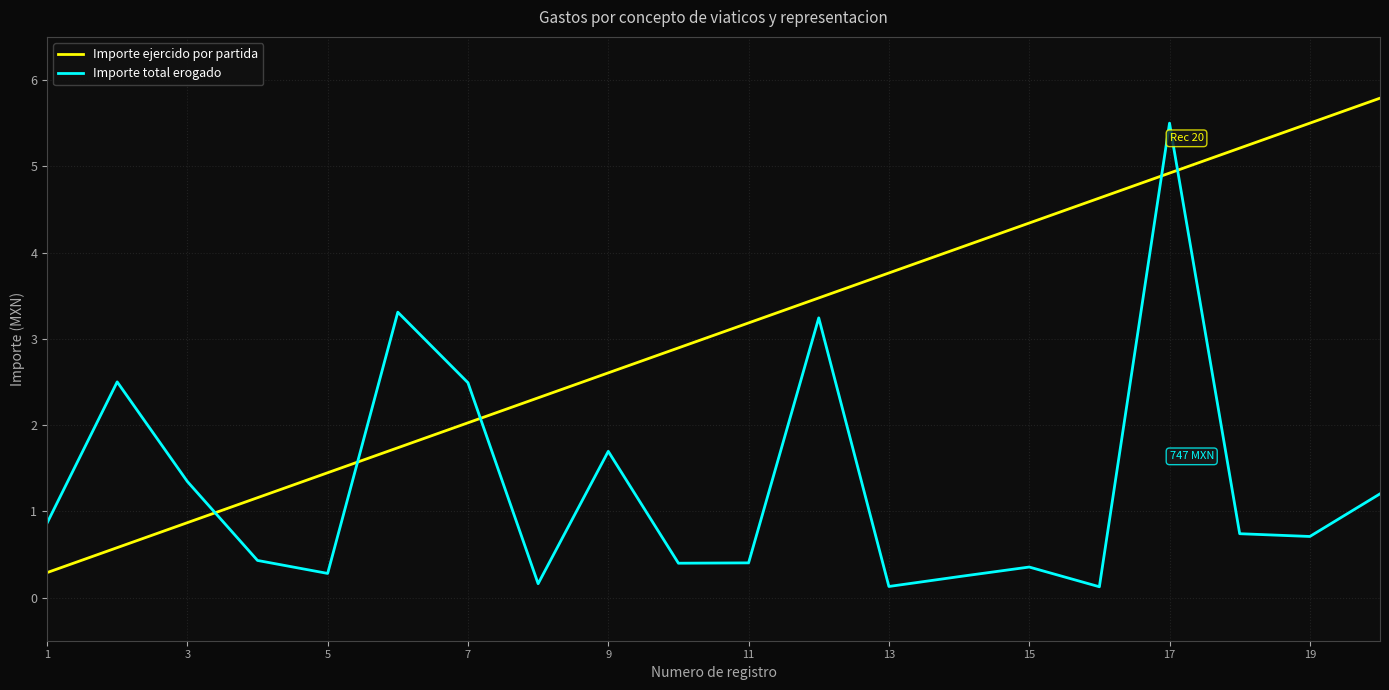

What is the difference between the maximum and minimum values in the Importe ejercido por partida series?

5.5